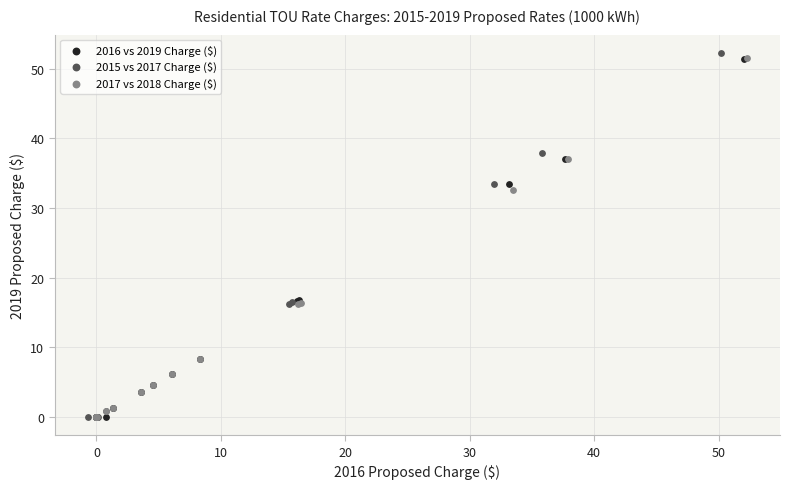

What are all the series names shown in the legend?

2016 vs 2019 Charge ($), 2015 vs 2017 Charge ($), 2017 vs 2018 Charge ($)